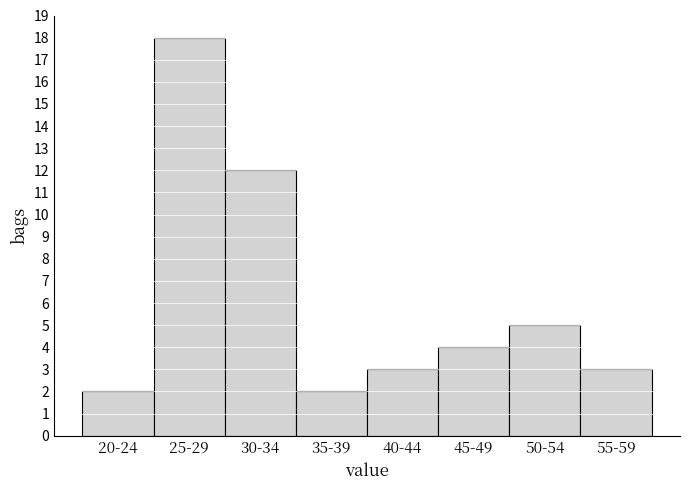

Reading left to right, list all the values displayed in this chart.

2	18	12	2	3	4	5	3